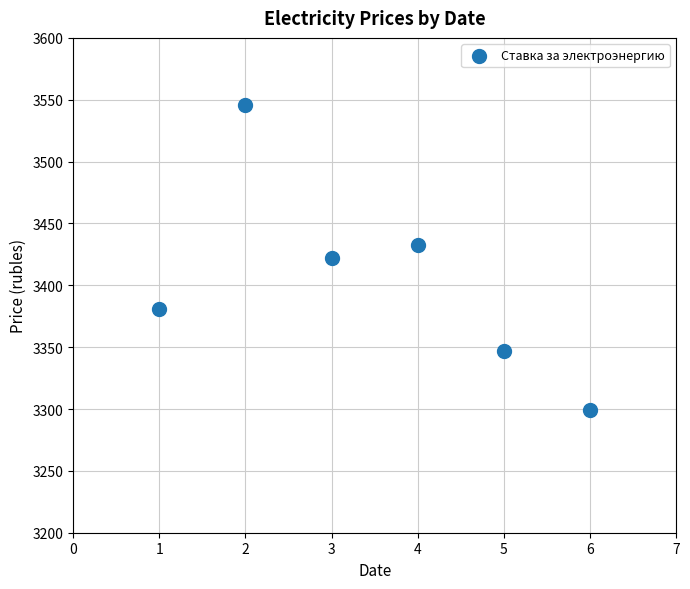

What is the average Y value?

3404.6